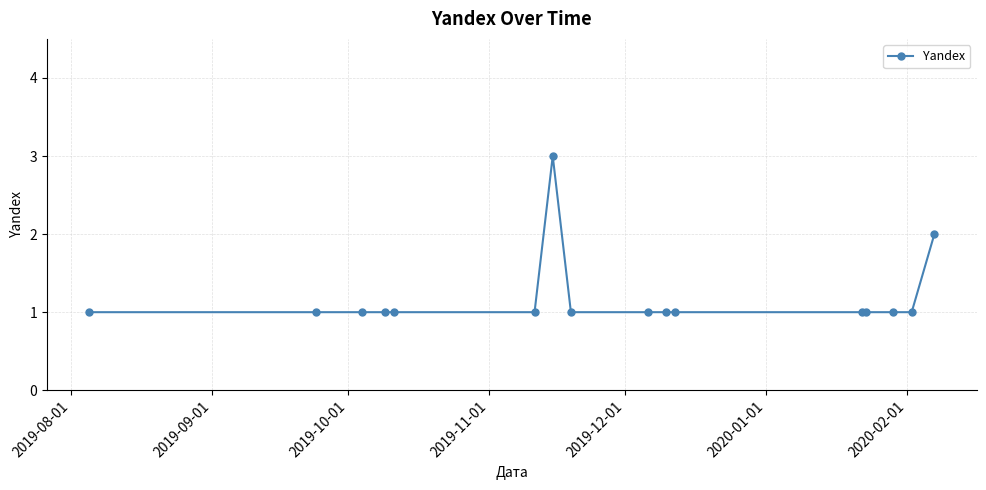

What is the value of the 4th point from the left?

1